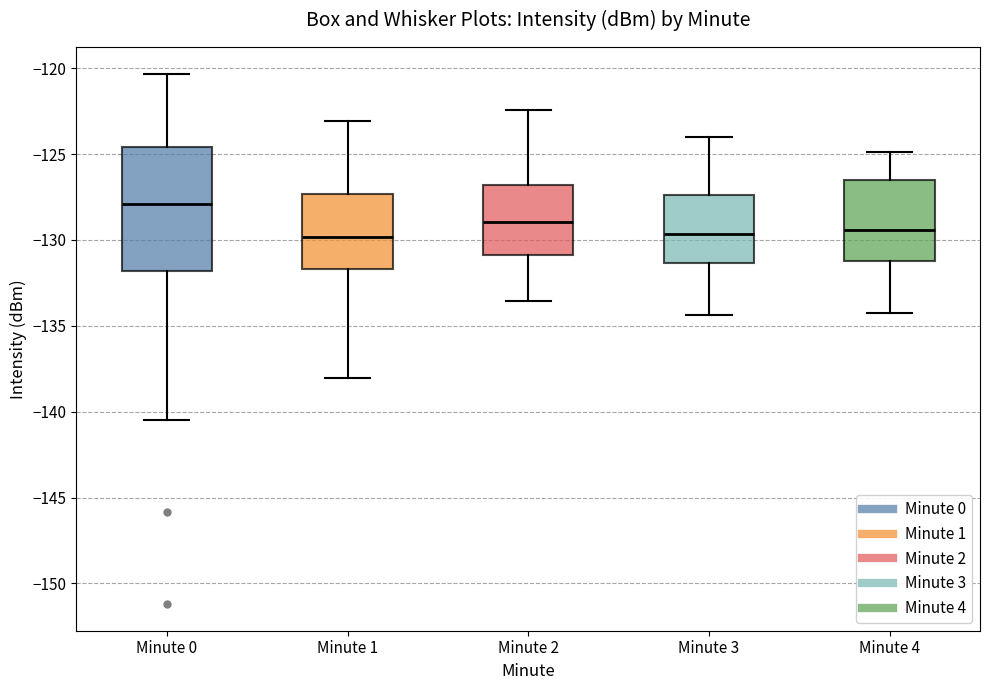

Reading left to right, read every box against the y-axis: the position of its median line, the range the box covers, and the ends of its whiskers. The values are not printed on the chart, so give them approximately, as read against the axis.

Minute 0: median -128.0, box -132.0 to -124.5, whiskers -140.5 to -120.5
Minute 1: median -130.0, box -131.5 to -127.5, whiskers -138.0 to -123.0
Minute 2: median -129.0, box -131.0 to -127.0, whiskers -133.5 to -122.5
Minute 3: median -129.5, box -131.5 to -127.5, whiskers -134.5 to -124.0
Minute 4: median -129.5, box -131.0 to -126.5, whiskers -134.0 to -125.0